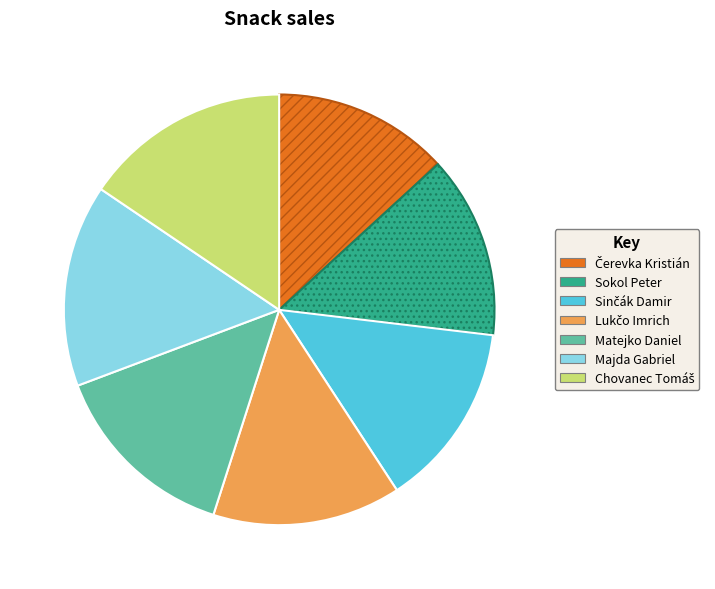

Count the number of slices in the pie.

7